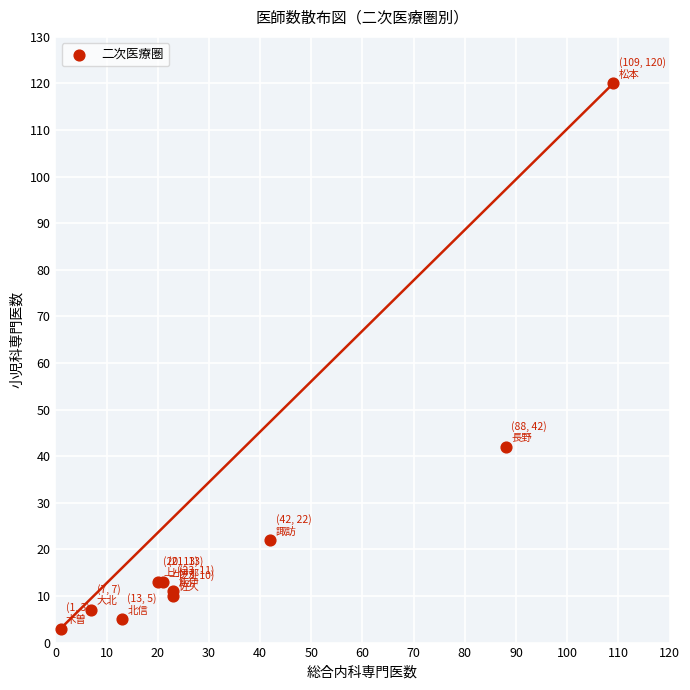

What Y value in the scatter plot is closest to 61?

42